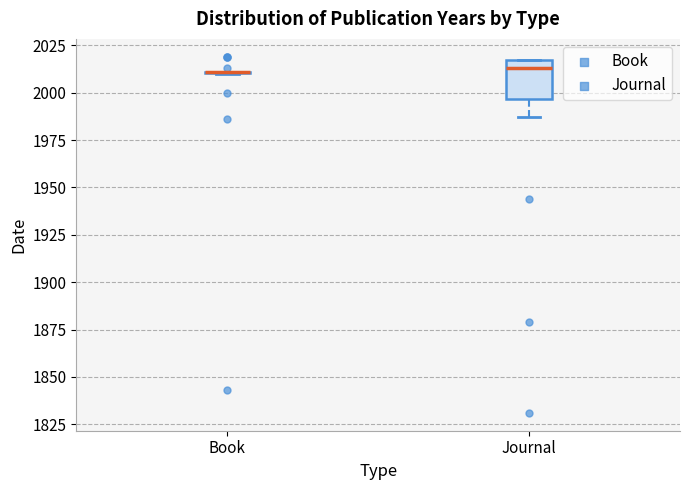

Which box is the tallest, from its lower edge to its upper edge?

Journal